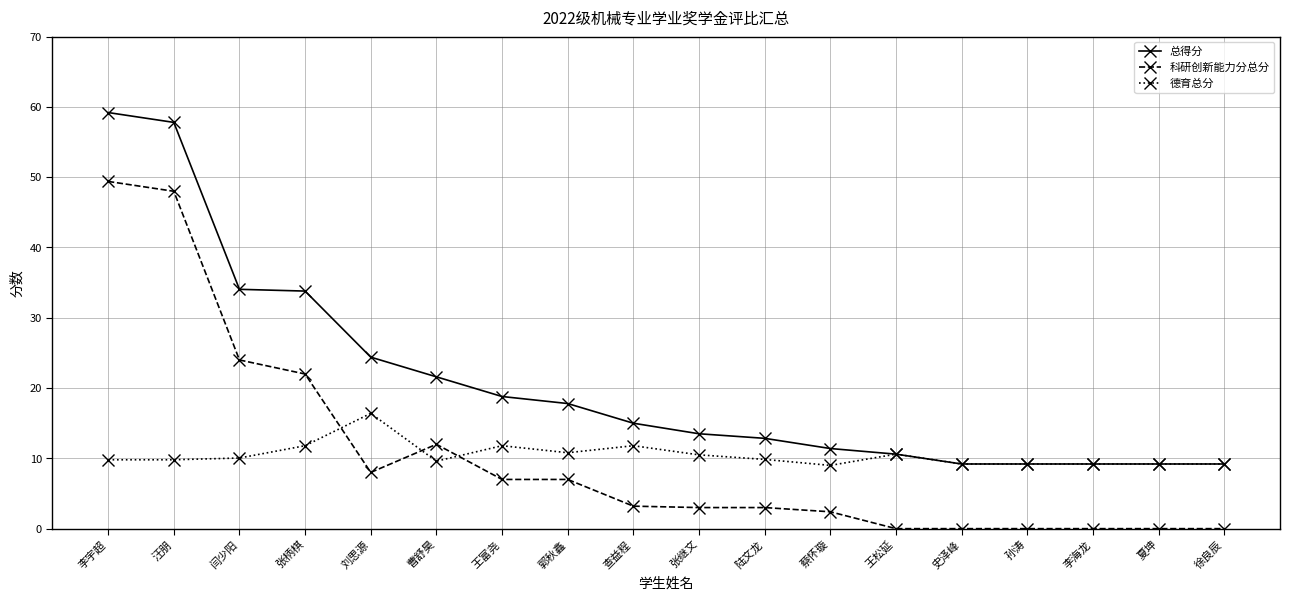

Between which two adjacent categories do 德育总分 and 科研创新能力分总分 first intersect?

张柄棋 and 刘思源